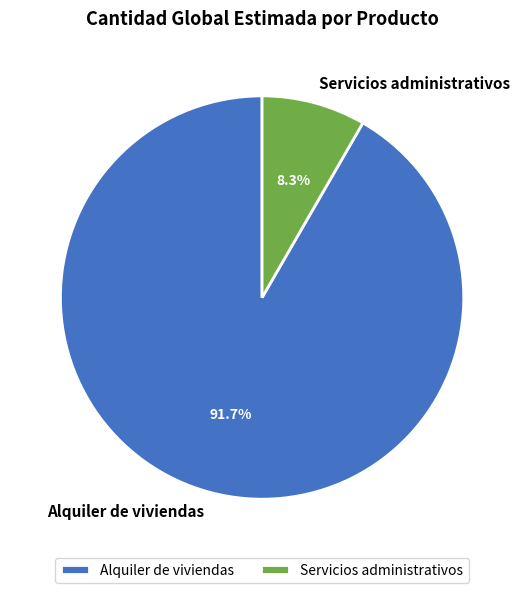

Approximately how many times larger is the value at Alquiler de viviendas compared to Servicios administrativos?

11.0